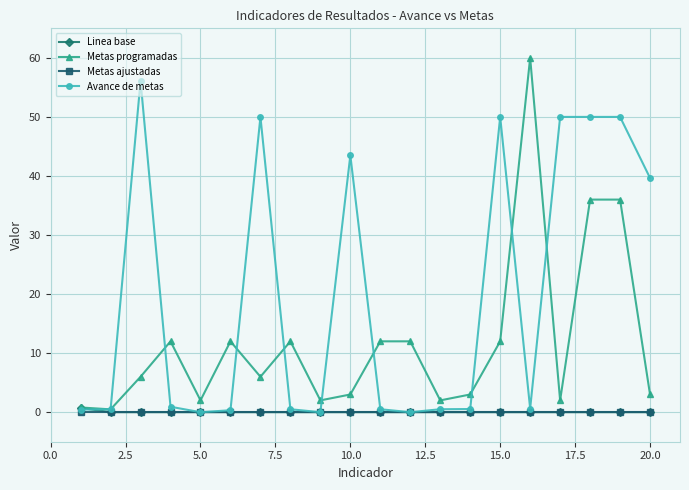

What is the maximum value shown in the chart?

60.0